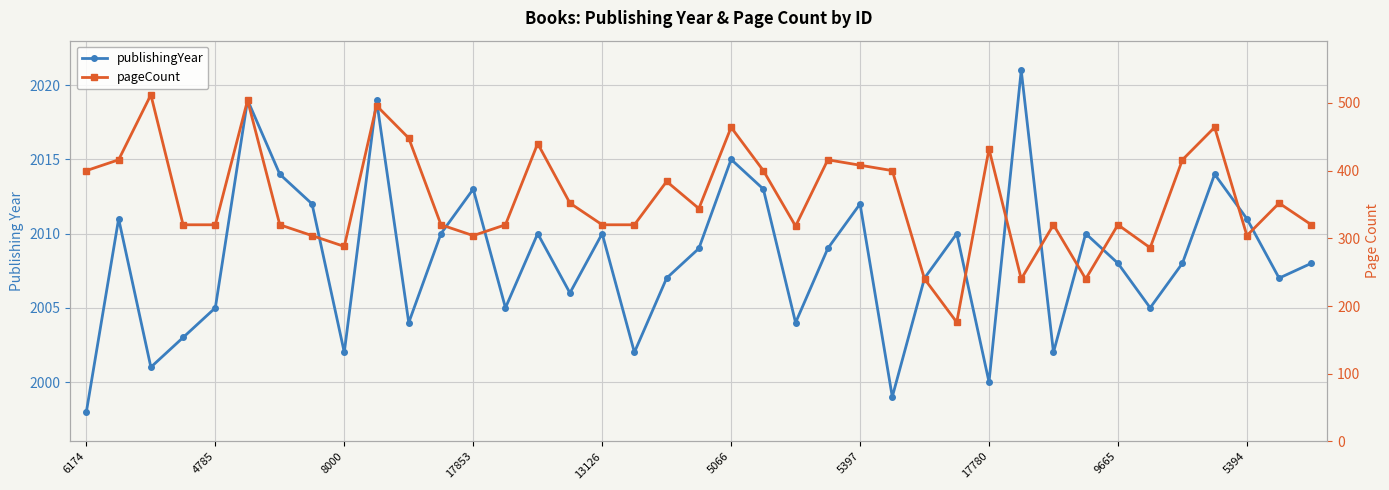

True or false: publishingYear and pageCount cross at least once.

False